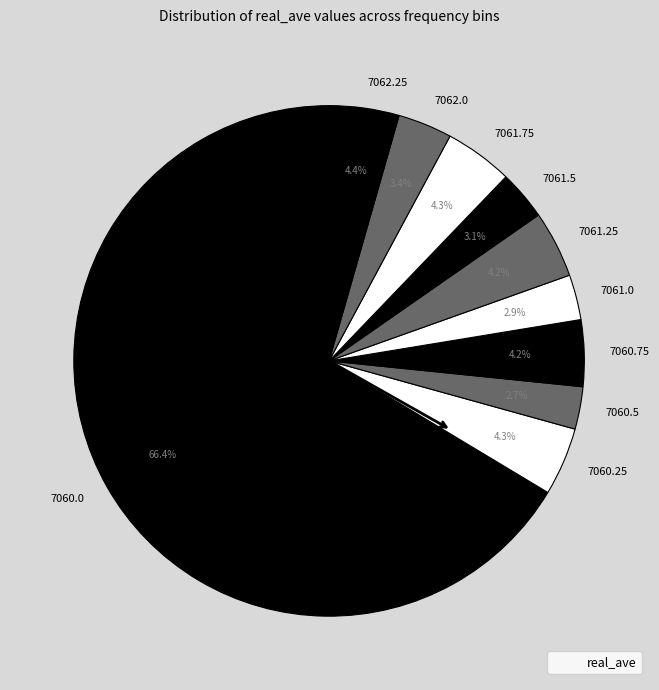

Approximately how many times larger is the value at 7061.75 compared to 7062.25?

1.0